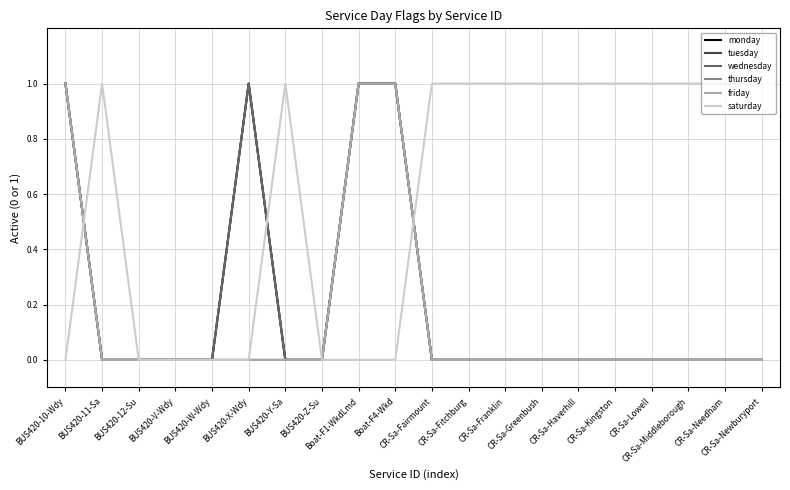

Does the chart display data point markers on the line(s)?

No